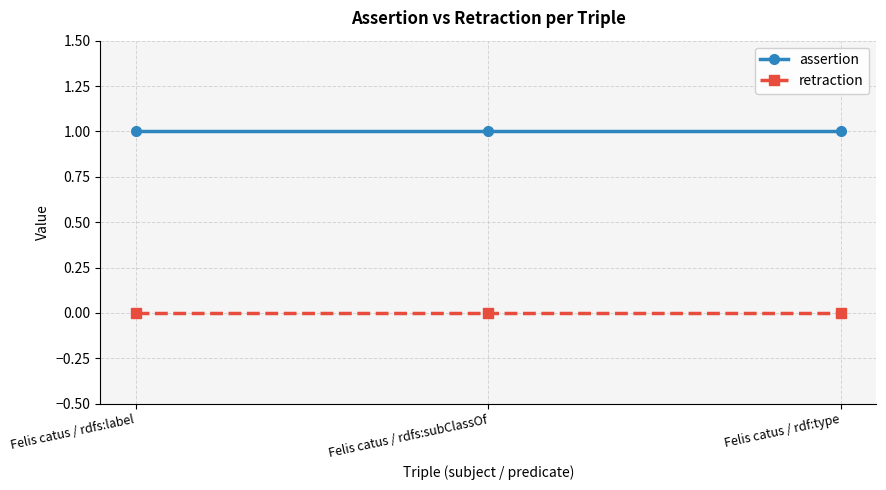

Rank the series by their maximum value, from lowest to highest.

retraction, assertion